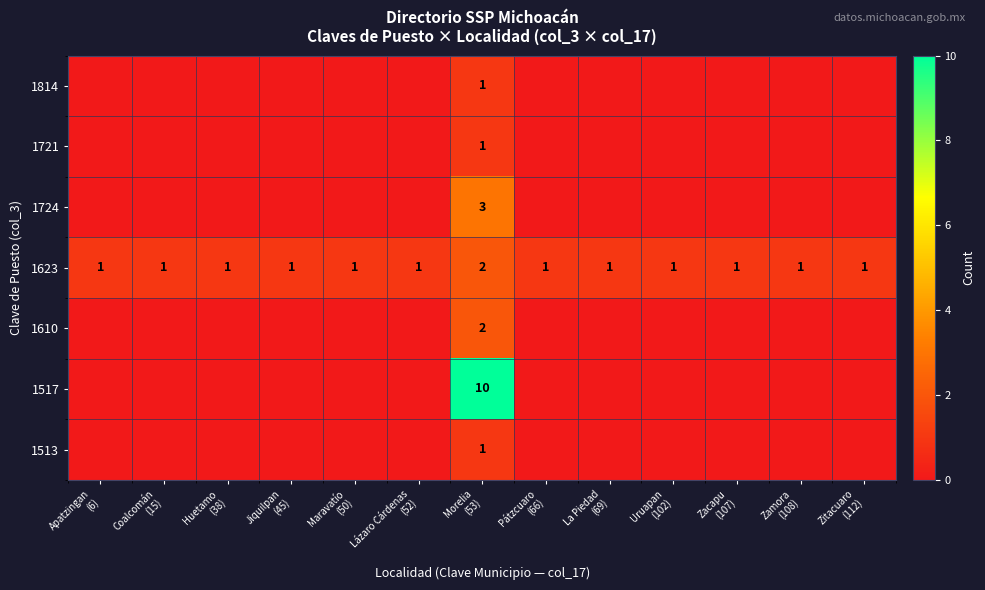

Which series has the largest total across all categories?

1623